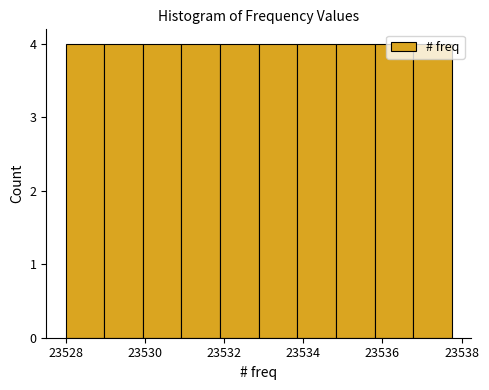

Reading left to right, transcribe this chart: for each bar, give the range it covers on the x-axis and its height. Neither the bar edges nor the heights are printed on the chart, so give them approximately, as read against the axes.

23528.0 to 23529.0: 4
23529.0 to 23530.0: 4
23530.0 to 23531.0: 4
23531.0 to 23532.0: 4
23532.0 to 23532.8: 4
23532.8 to 23533.8: 4
23533.8 to 23534.8: 4
23534.8 to 23535.8: 4
23535.8 to 23536.8: 4
23536.8 to 23537.8: 4